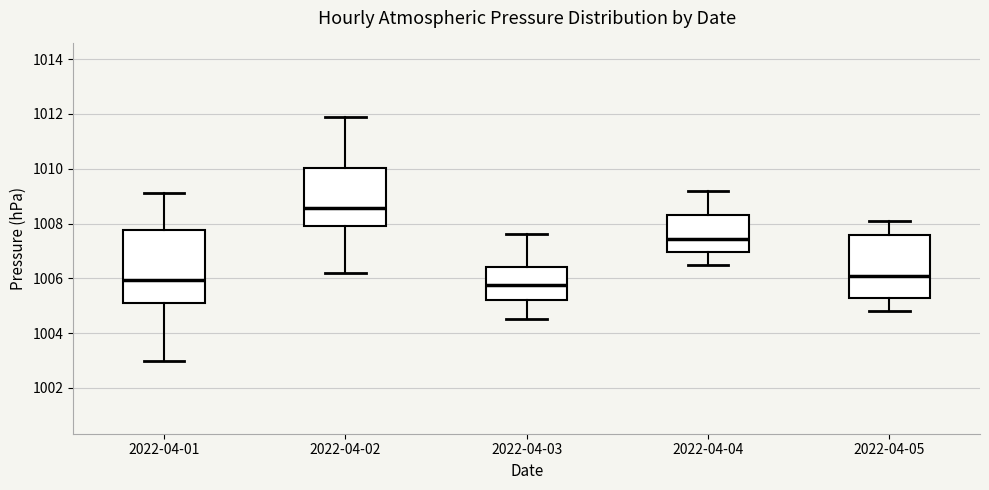

Reading left to right, transcribe this box plot: for each box, give where its median line is, the range the box spans, and where its two whiskers end, as read against the y-axis. The values are not printed on the chart, so give them approximately, as read against the axis.

2022-04-01: median 1006.0, box 1005.2 to 1007.8, whiskers 1003.0 to 1009.2
2022-04-02: median 1008.6, box 1008.0 to 1010.0, whiskers 1006.2 to 1012.0
2022-04-03: median 1005.8, box 1005.2 to 1006.4, whiskers 1004.6 to 1007.6
2022-04-04: median 1007.4, box 1007.0 to 1008.4, whiskers 1006.6 to 1009.2
2022-04-05: median 1006.2, box 1005.2 to 1007.6, whiskers 1004.8 to 1008.2